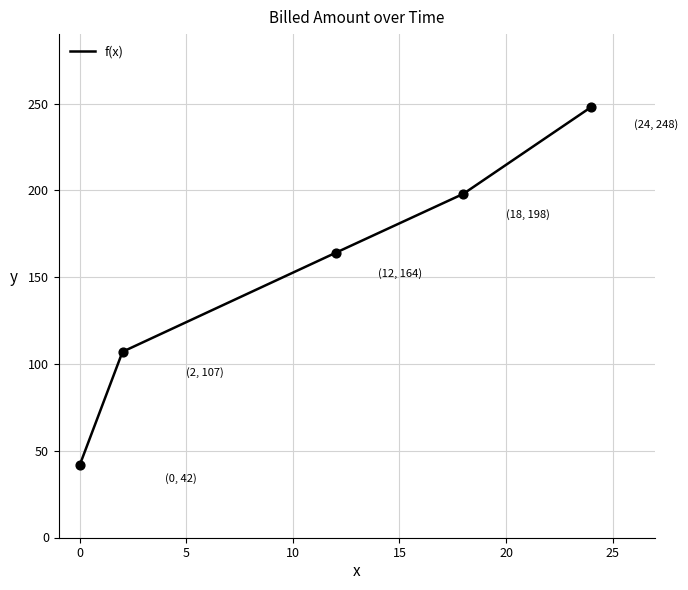

True or false: the data has more than 1 interior local peaks.

False